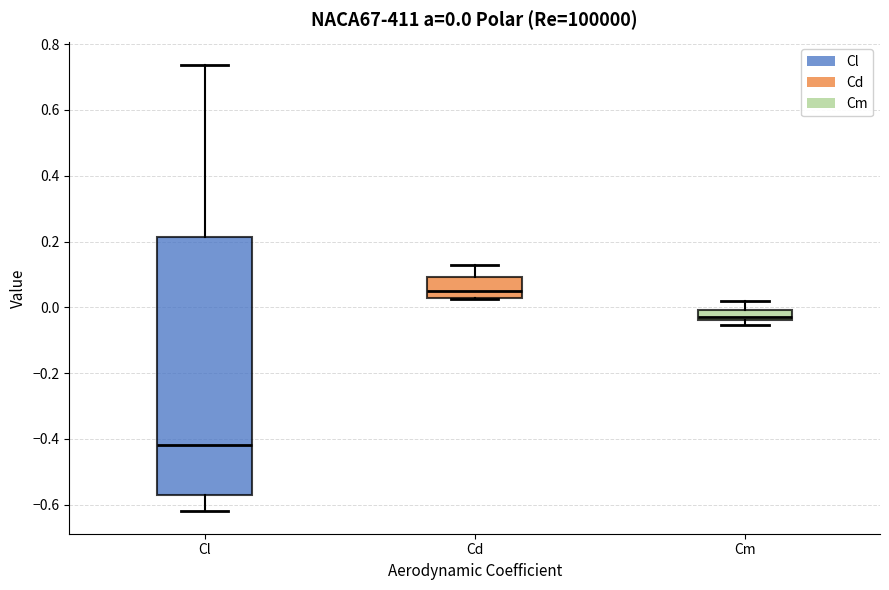

Which box's median line is the highest?

Cd